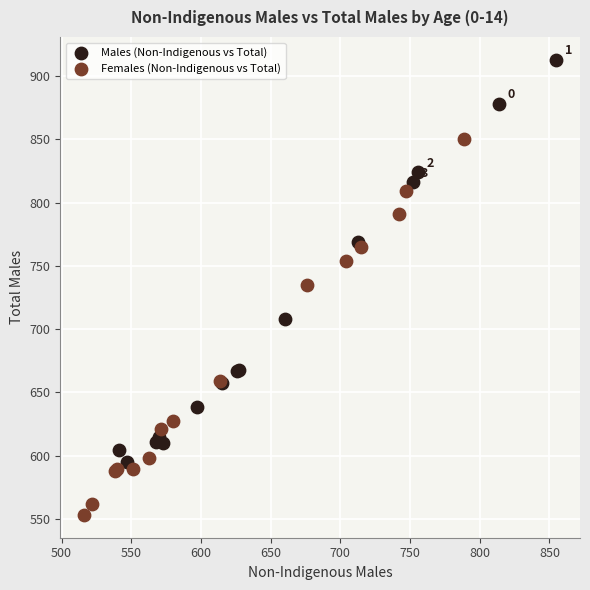

Which series has the largest Y range (max minus min)?

Males (Non-Indigenous vs Total)